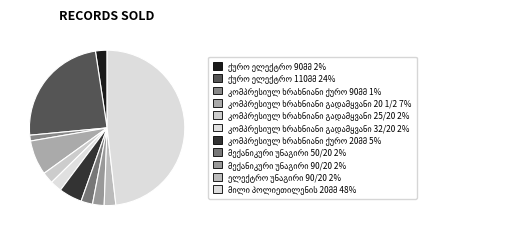

What is the largest slice in the pie chart?

მილი პოლიეთილენის 20მმ